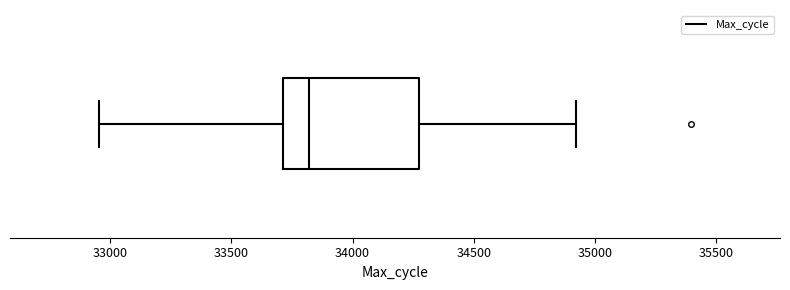

Read this box plot against the x-axis: the position of the median line, the range covered by the box, and the ends of both whiskers. The values are not printed on the chart, so give them approximately, as read against the axis.

median 33800, box 33700 to 34250, whiskers 32950 to 34900